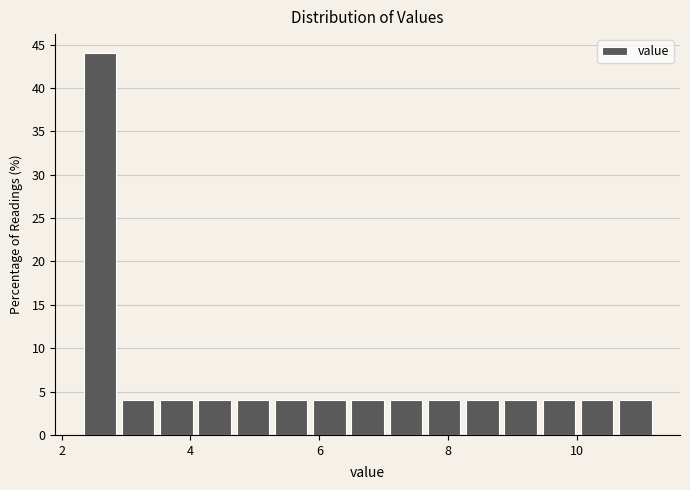

Read against the x-axis, roughly where is the centre of the tallest bar?

2.6